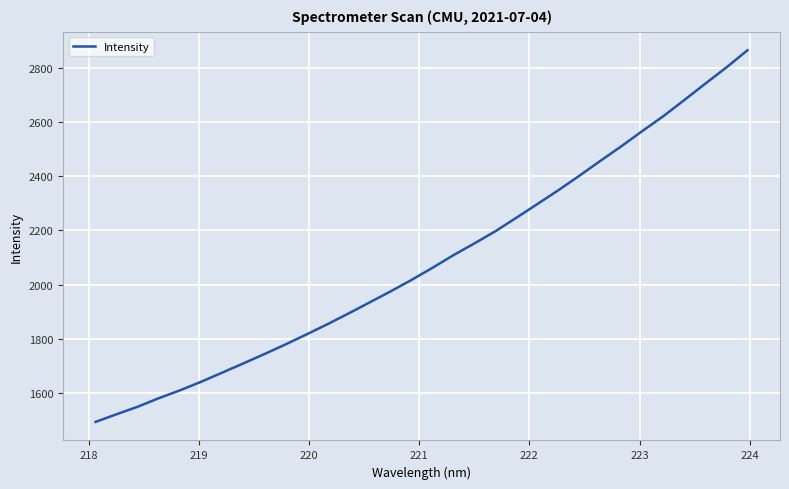

What is the greatest value displayed?

2863.4